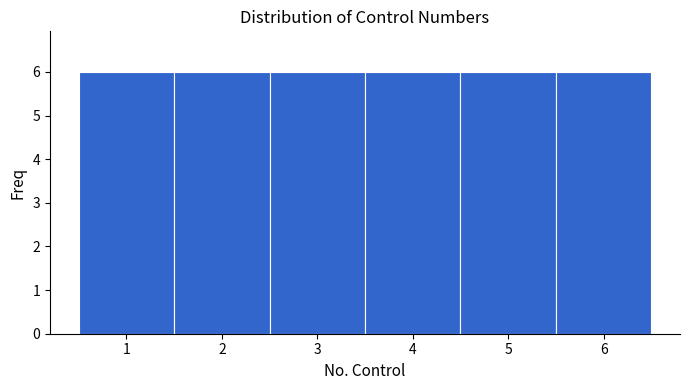

Reading left to right, list every bar in this chart as the range it spans on the x-axis followed by its height. The values are not printed on the chart, so give them approximately, as read against the axis.

0.5 to 1.5: 6
1.5 to 2.5: 6
2.5 to 3.5: 6
3.5 to 4.5: 6
4.5 to 5.5: 6
5.5 to 6.5: 6